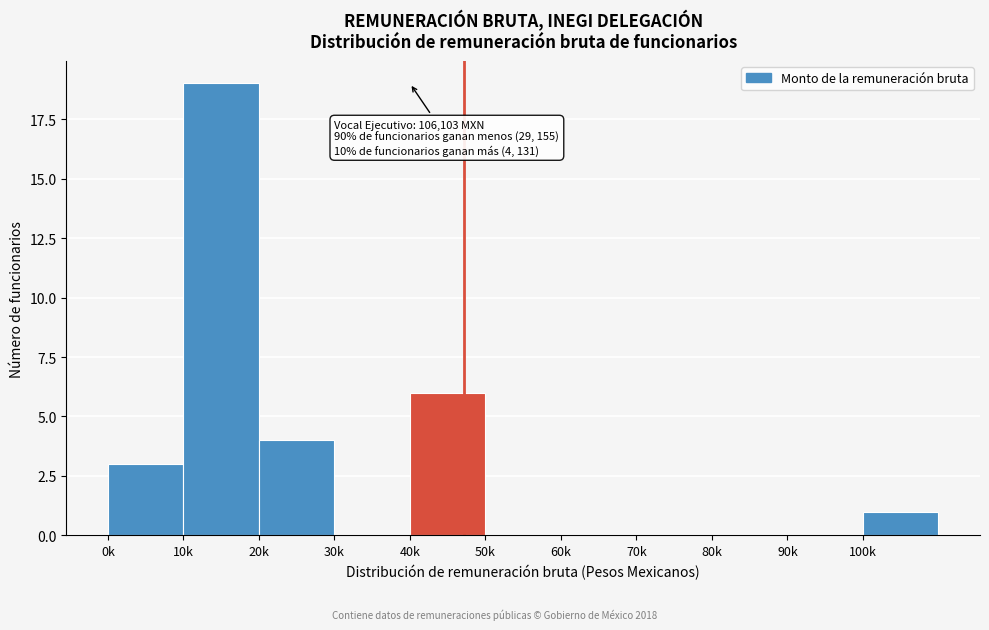

Reading left to right, list all the values displayed in this chart.

0k=3	10k=19	20k=4	30k=0	40k=6	50k=0	60k=0	70k=0	80k=0	90k=0	100k=1